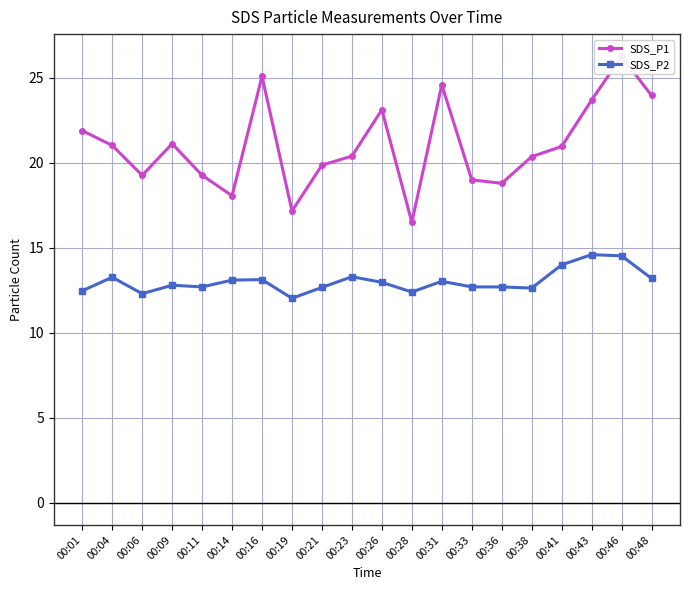

Is it true that SDS_P1 equals 19.0 at 00:33?

True